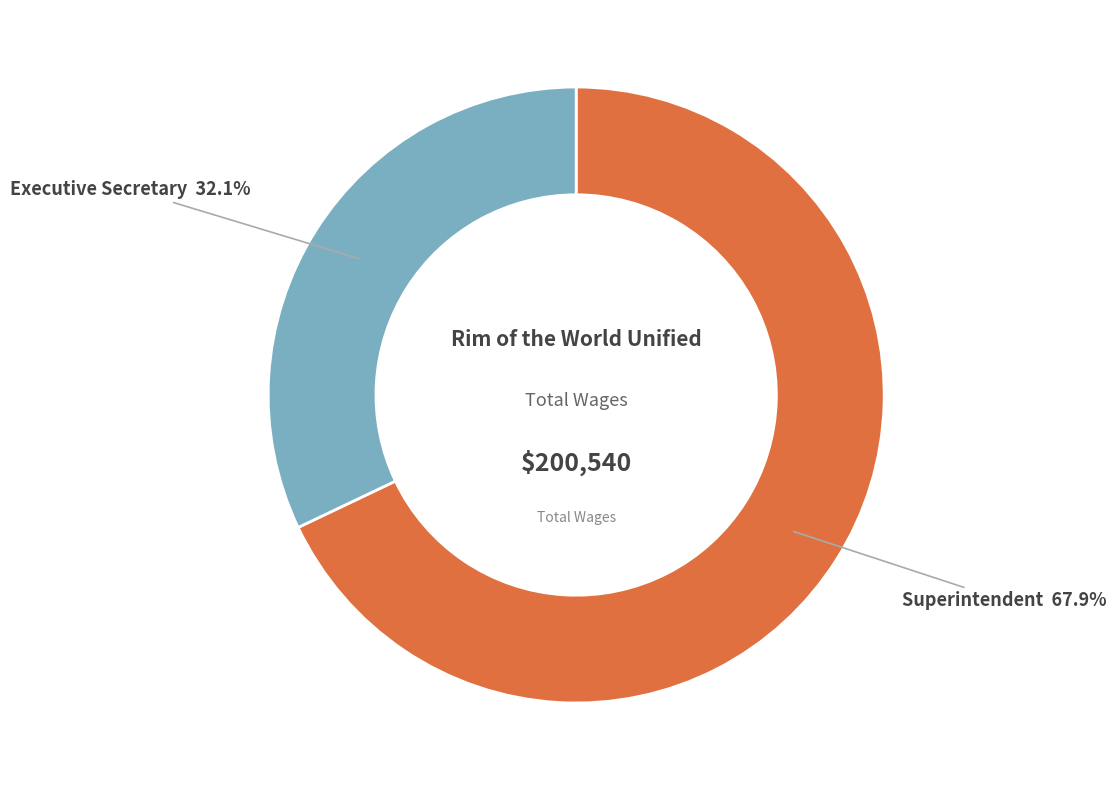

Is there any slice that represents more than half of the pie?

Yes